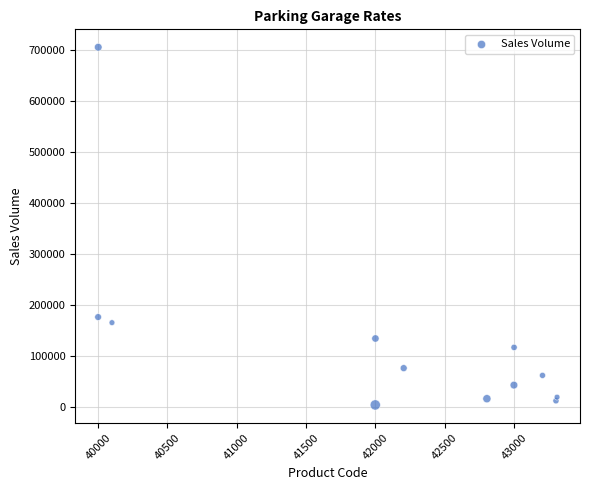

What Y value in the scatter plot is closest to 354930?

176175